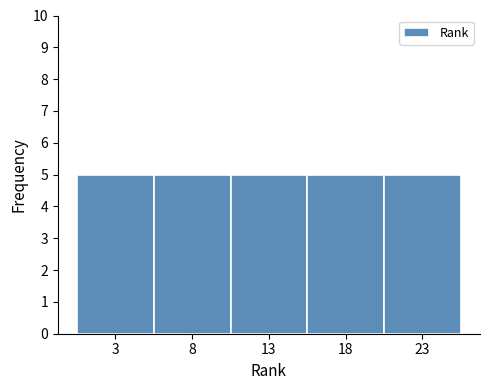

Reading left to right, transcribe this chart: for each bar, give the range it covers on the x-axis and its height. The values are not printed on the chart, so give them approximately, as read against the axis.

0.5 to 5.5: 5
5.5 to 10.5: 5
10.5 to 15.5: 5
15.5 to 20.5: 5
20.5 to 25.5: 5